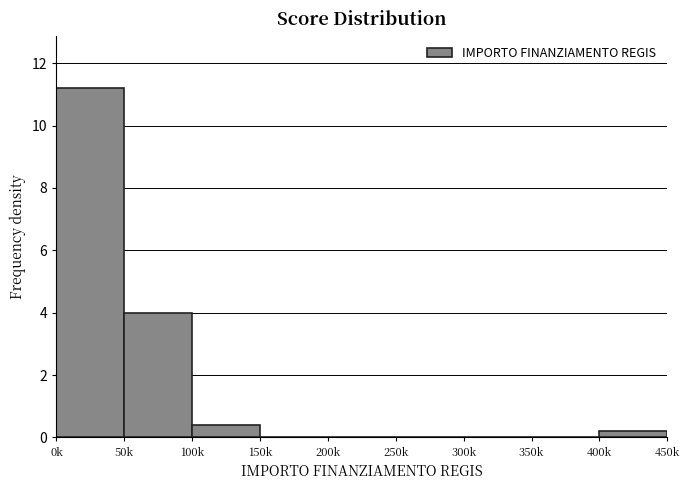

Reading left to right, list all the values displayed in this chart.

0k=11.2	50k=4.0	100k=0.4	150k=0.0	200k=0.0	250k=0.0	300k=0.0	350k=0.0	400k=0.2